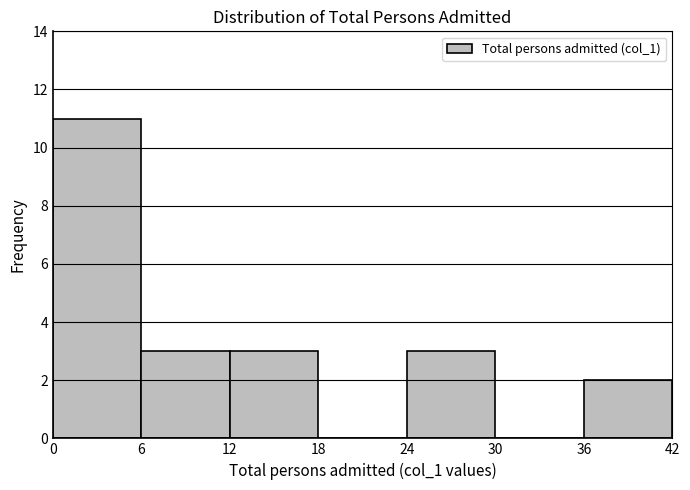

How tall is the bar that spans 12 to 18 on the x-axis? The values are not printed on the chart, so give them approximately, as read against the axis.

3